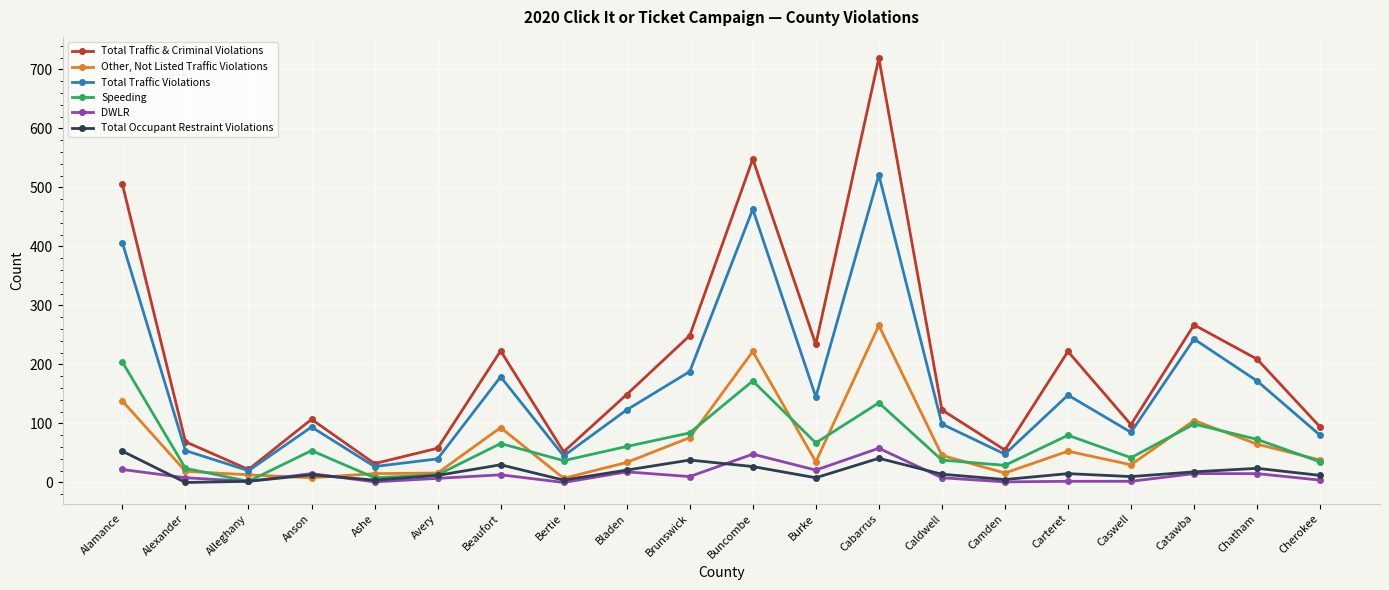

True or false: Total Traffic Violations has a value of 123 at Bladen.

True